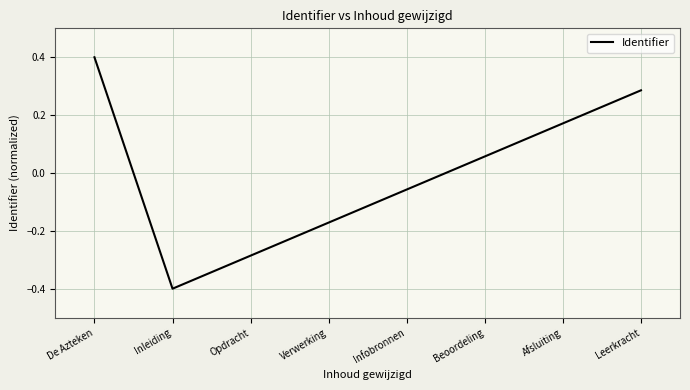

True or false: the data has more than 1 interior local peaks.

False